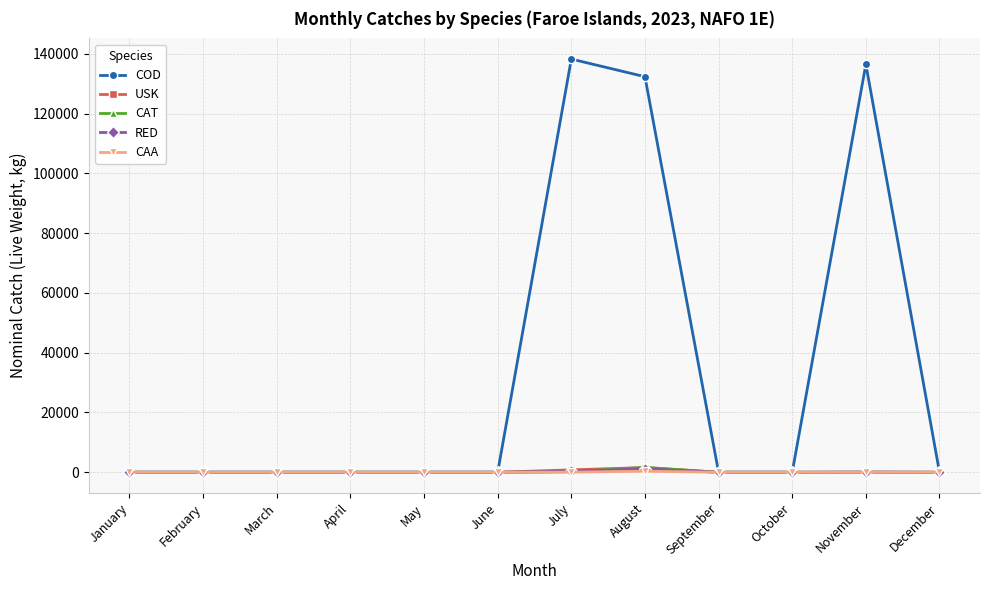

At which label is COD closest to 69120?

August